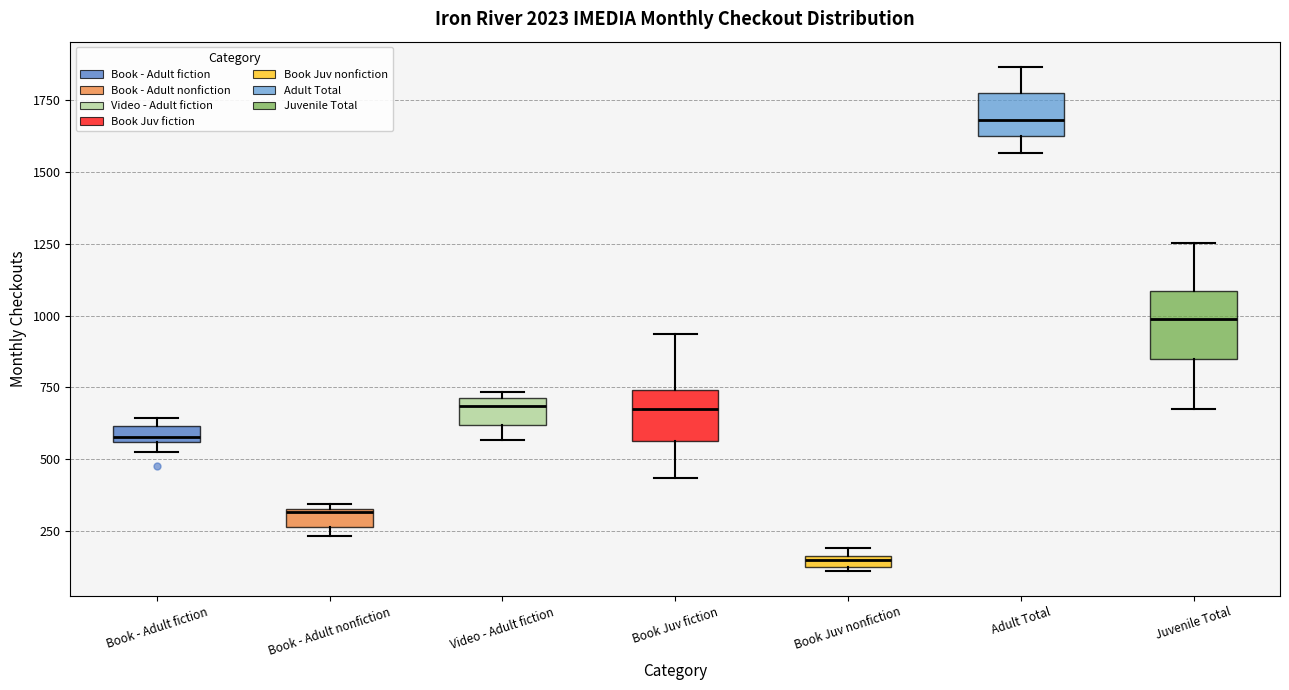

Comparing the boxes themselves (not the whiskers), which one is the tallest?

Juvenile Total